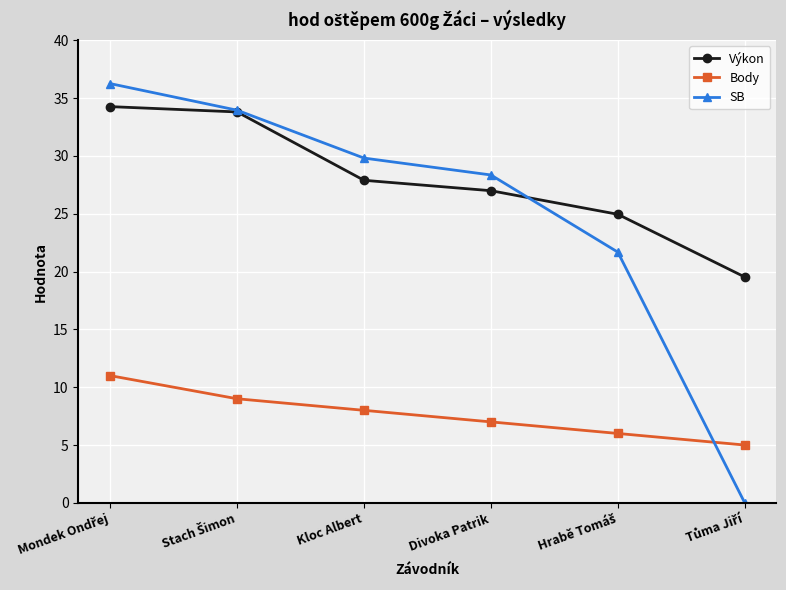

The Výkon series shows 27.9 at Kloc Albert. True or false?

True